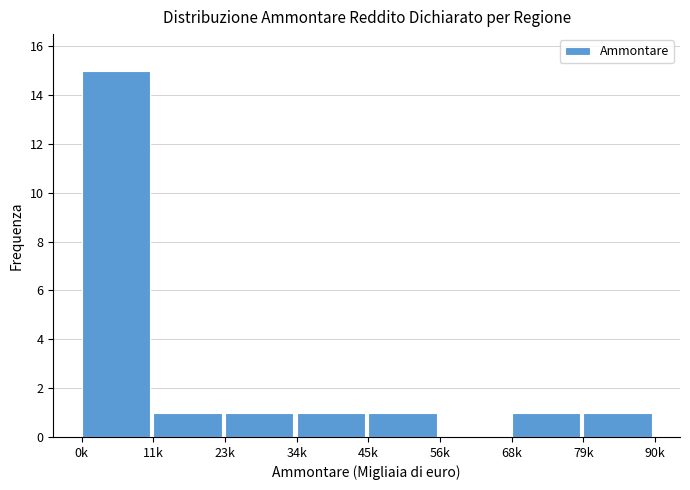

Reading left to right, what are all the values shown in this chart?

0k=15	11k=1	23k=1	34k=1	45k=1	56k=0	68k=1	79k=1